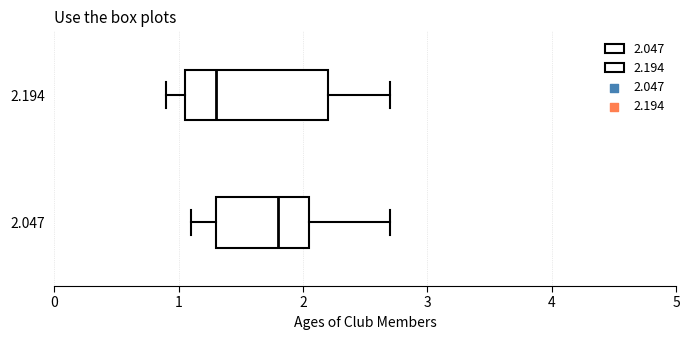

Where is the left edge of the box at y = 2.194 on the x-axis? The values are not printed on the chart, so give them approximately, as read against the axis.

1.1